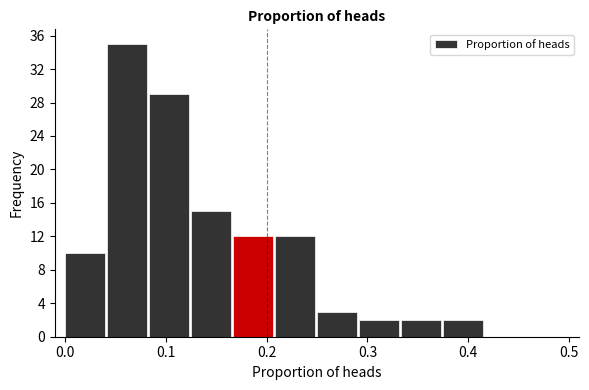

Over which range of the x-axis is the bar tallest?

0.04 to 0.08